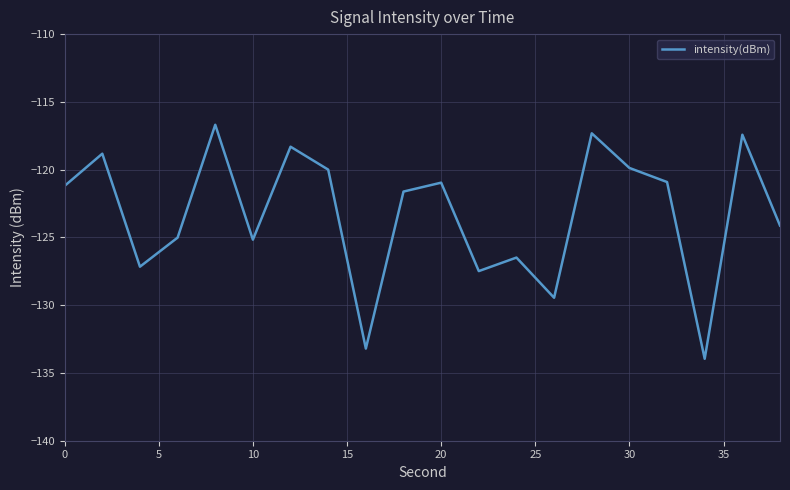

What is the difference between the maximum and minimum values?

17.3